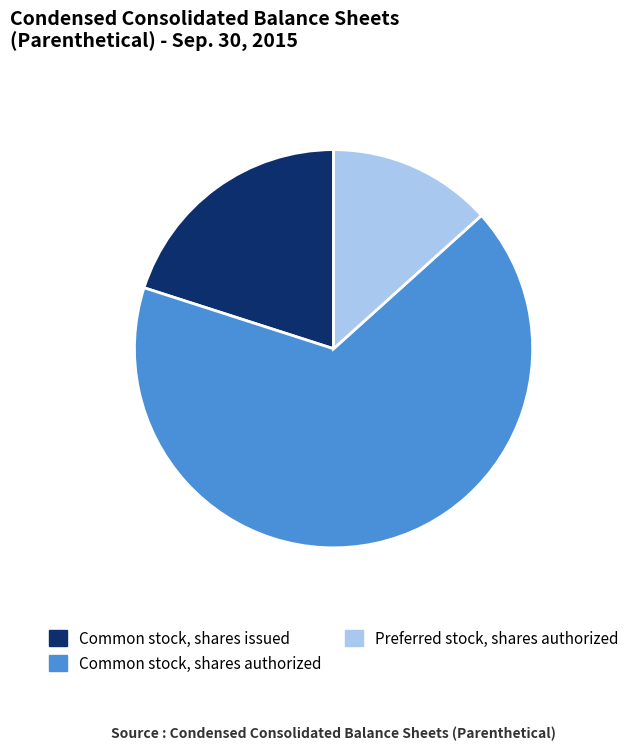

Does any single category account for the majority?

Yes